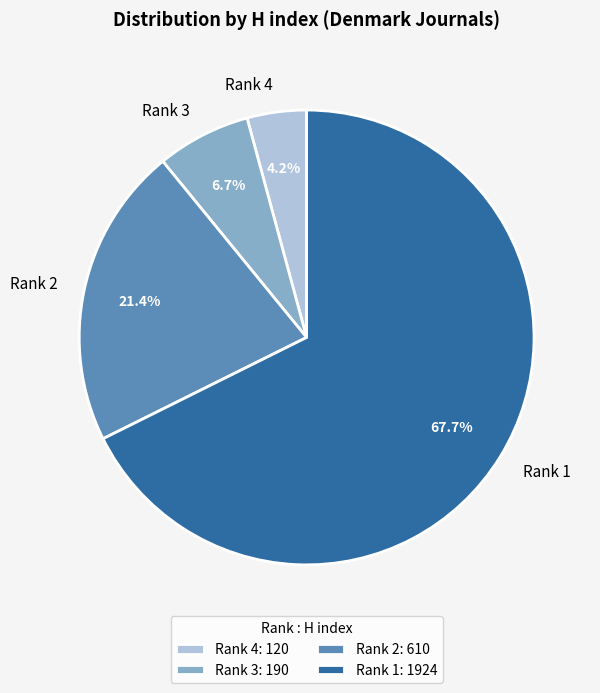

What percentage is the Rank 3 slice, to the nearest percent?

7%